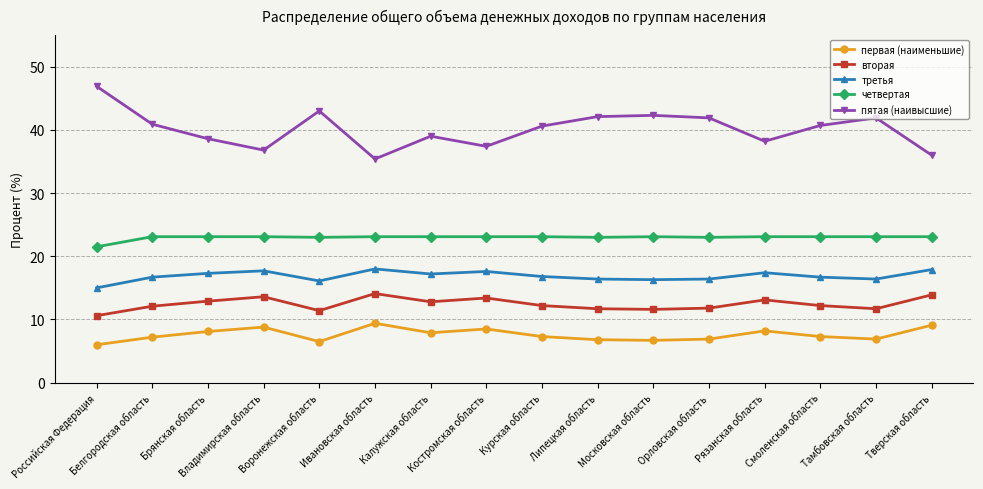

How many series are shown in this chart?

5